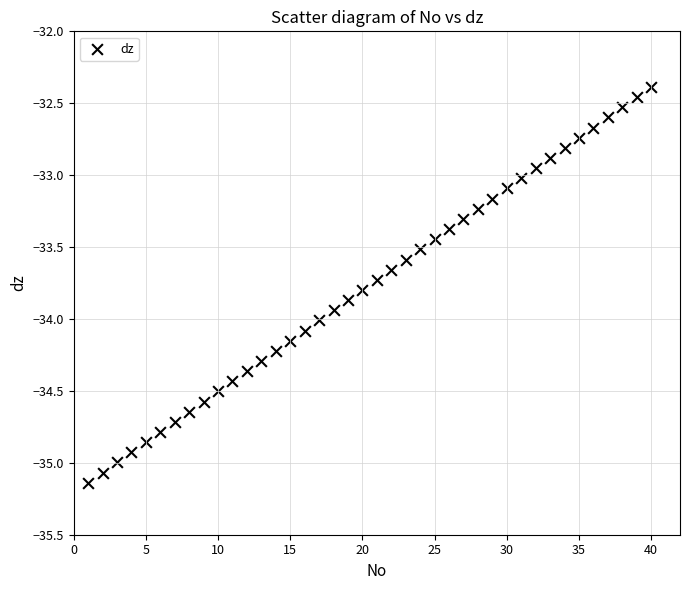

What is the range of X values (max minus min)?

39.0